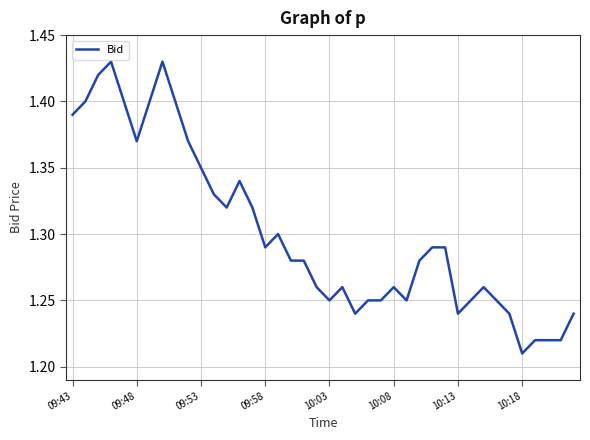

Does the chart have visible grid lines?

Yes